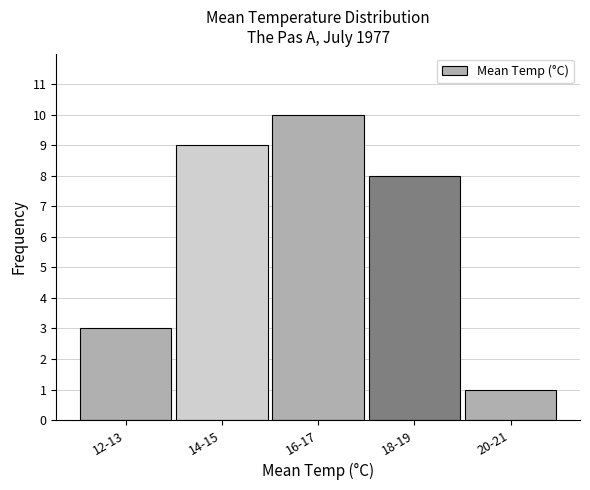

Reading left to right, extract all data points from this chart.

12-13=3	14-15=9	16-17=10	18-19=8	20-21=1